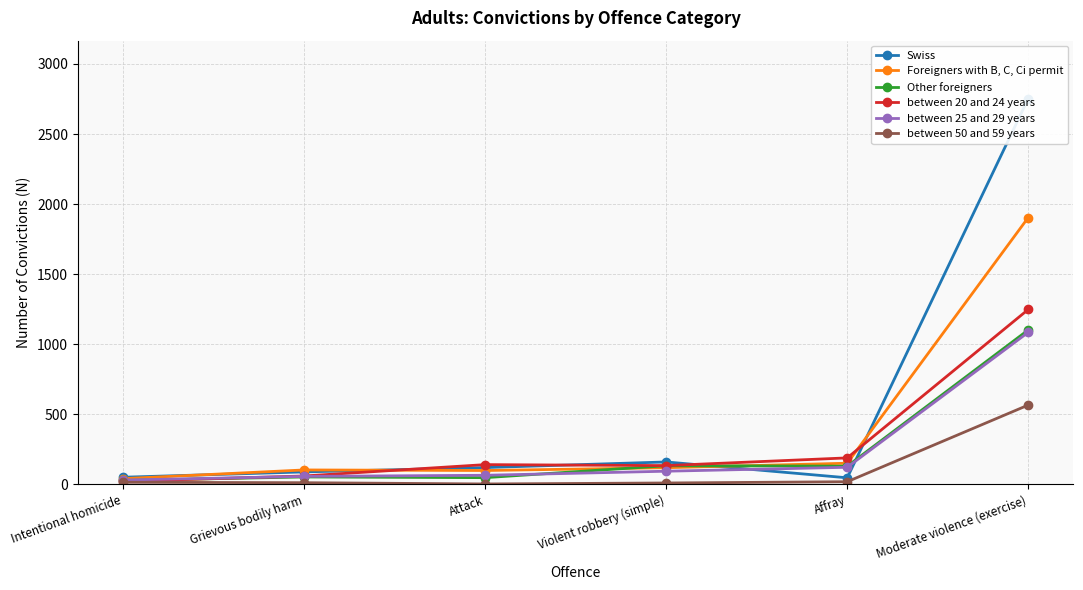

How many data points does each series have?

6